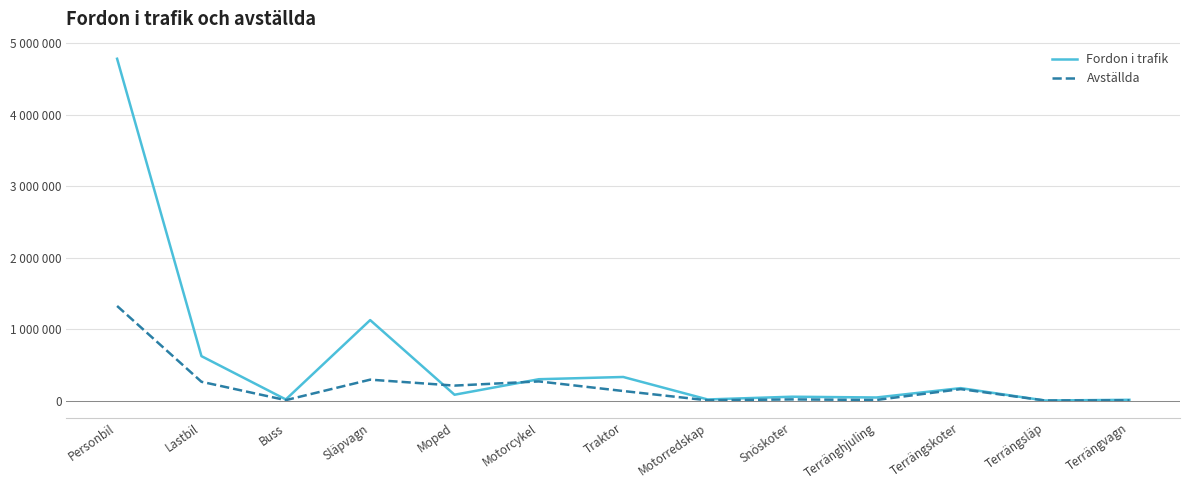

Is this an area chart (filled region under the line)?

No